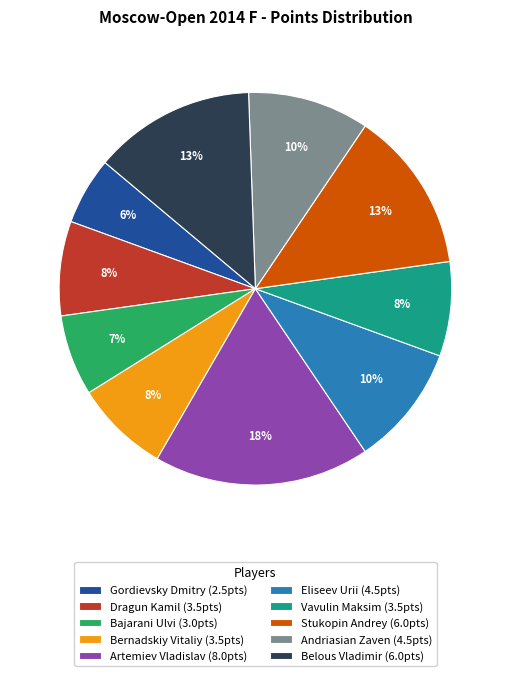

How many segments does this pie chart have?

10